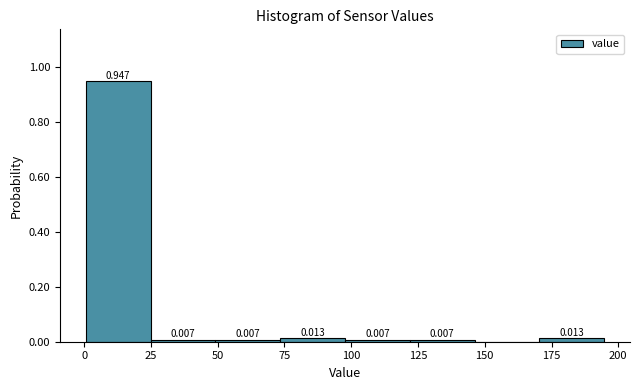

Which range on the x-axis has the tallest bar?

0 to 25